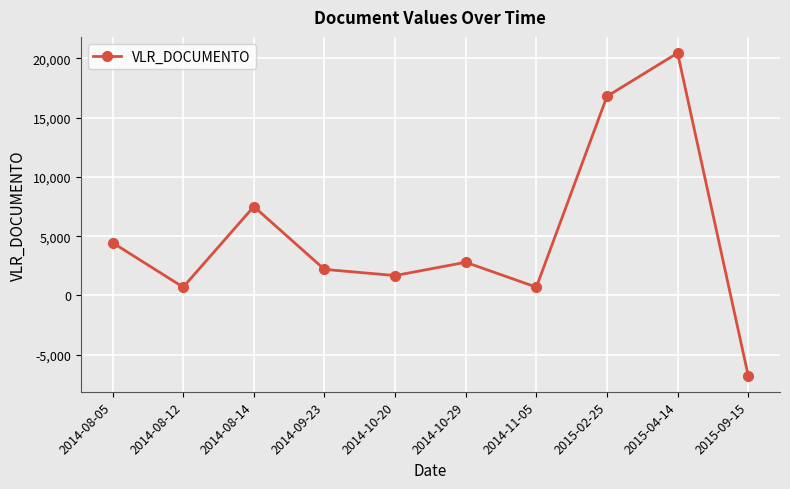

The chart shows a value of 1110 at 2014-08-05. True or false?

False